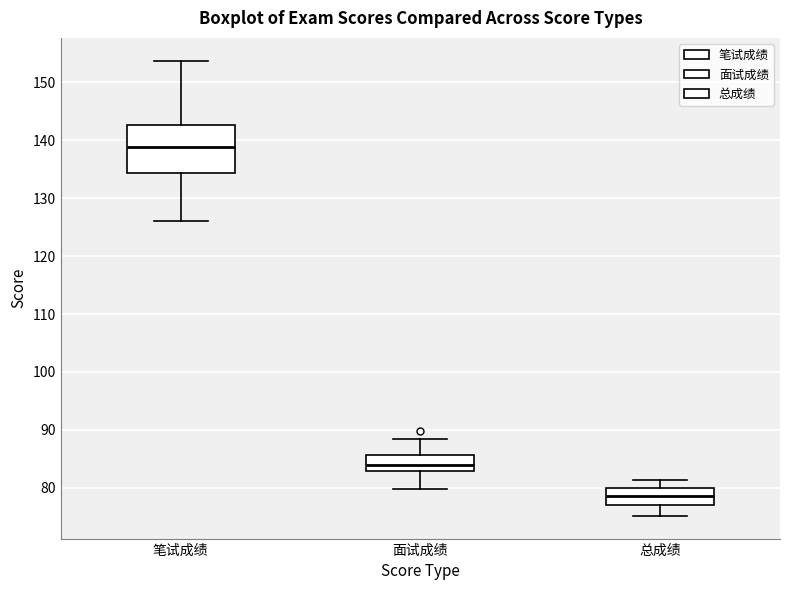

Where does the lower whisker of the box for 总成绩 end on the y-axis? The values are not printed on the chart, so give them approximately, as read against the axis.

75